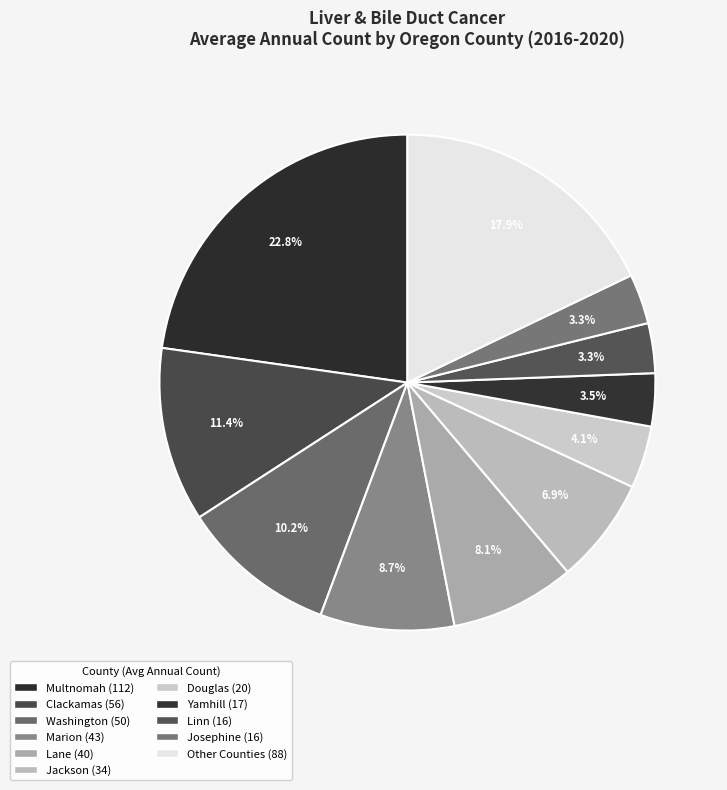

How many slices are in this pie chart?

11